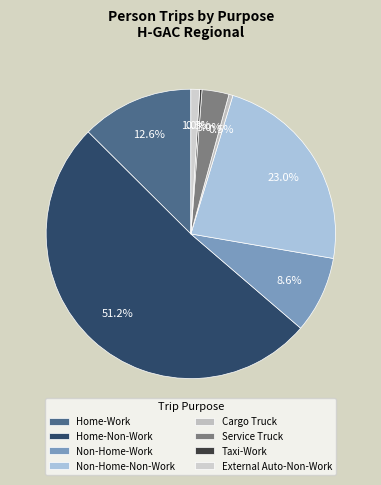

To the nearest percent, what is the difference between the Non-Home-Work and Taxi-Work slice percentages?

8%